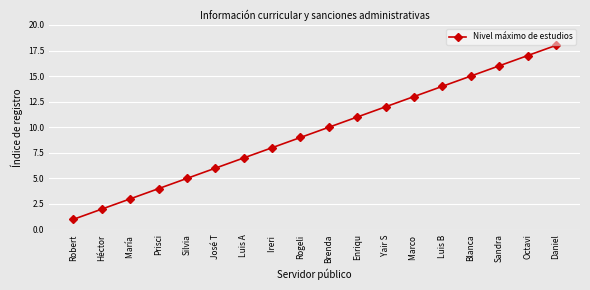

List the labels in order of value, smallest first.

Robert, Héctor, María , Prisci, Silvia, José T, Luis A, Ireri , Rogeli, Brenda, Enriqu, Yair S, Marco , Luis B, Blanca, Sandra, Octavi, Daniel